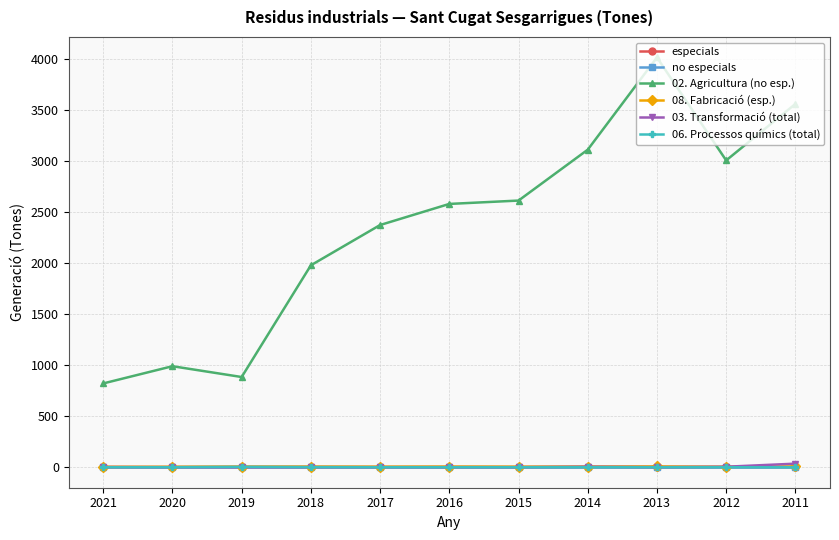

Read the 03. Transformació (total) value at 2019.

1